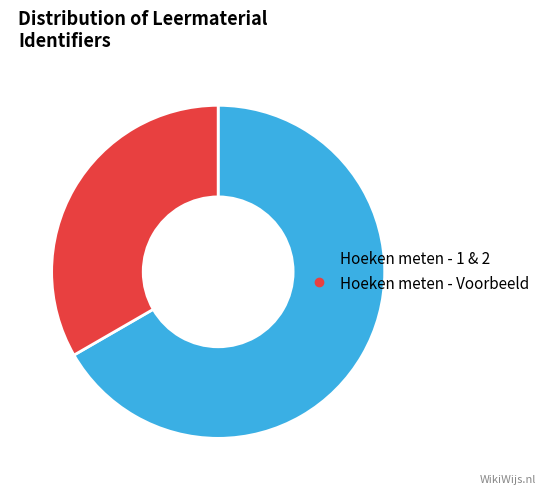

How many slices are in this pie chart?

2